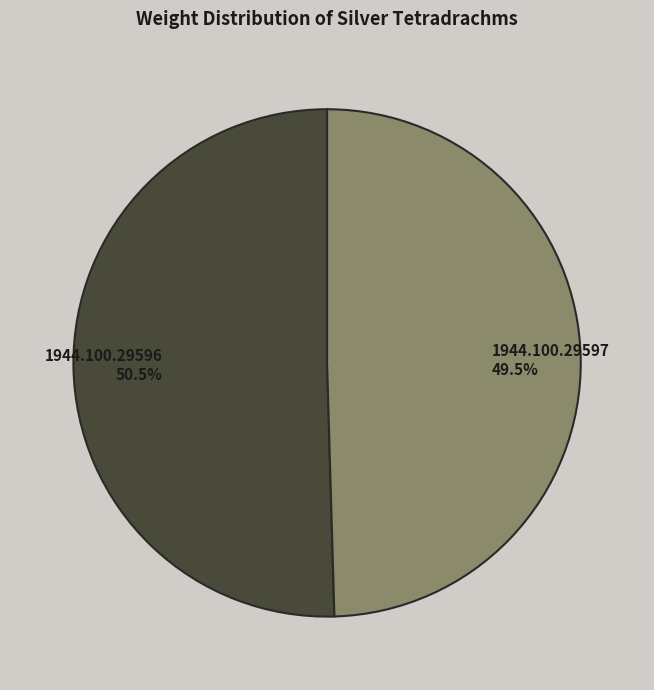

To the nearest percent, what is the average slice percentage?

50%